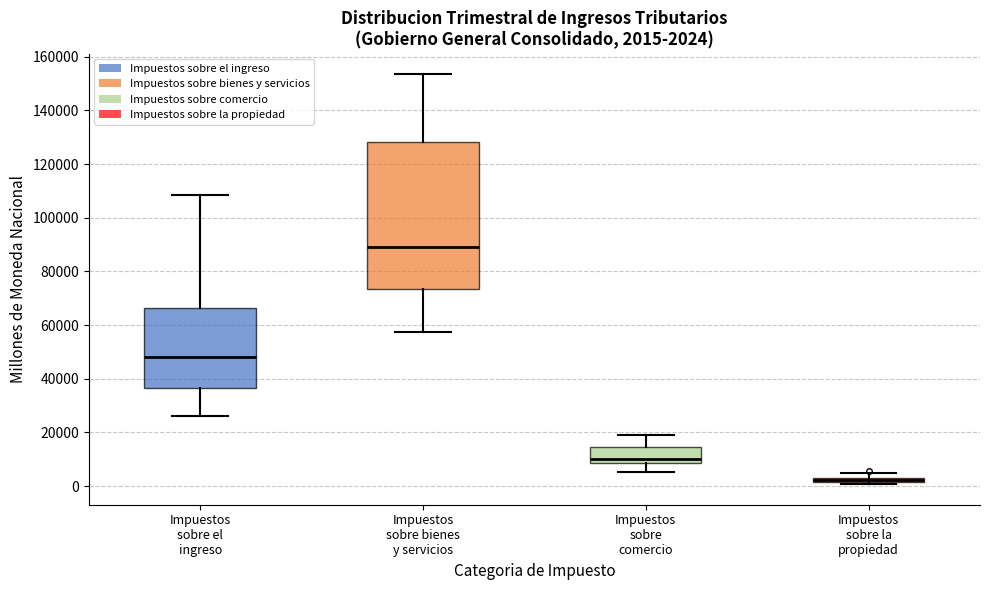

Which box is the tallest, from its lower edge to its upper edge?

Impuestos sobre bienes y servicios